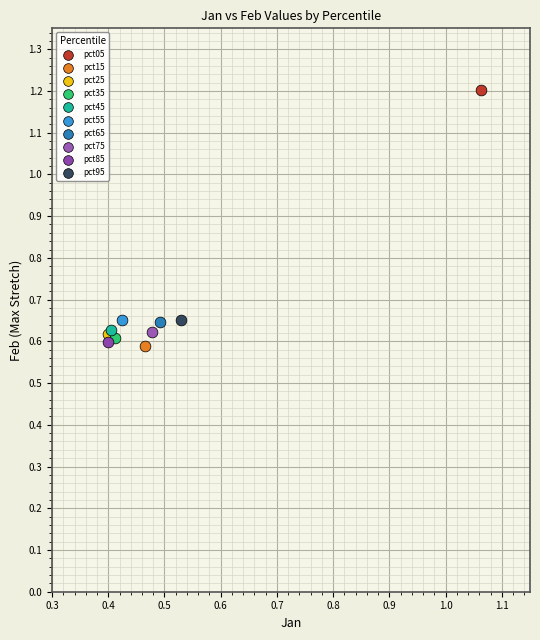

What are all the series names shown in the legend?

pct05, pct15, pct25, pct35, pct45, pct55, pct65, pct75, pct85, pct95